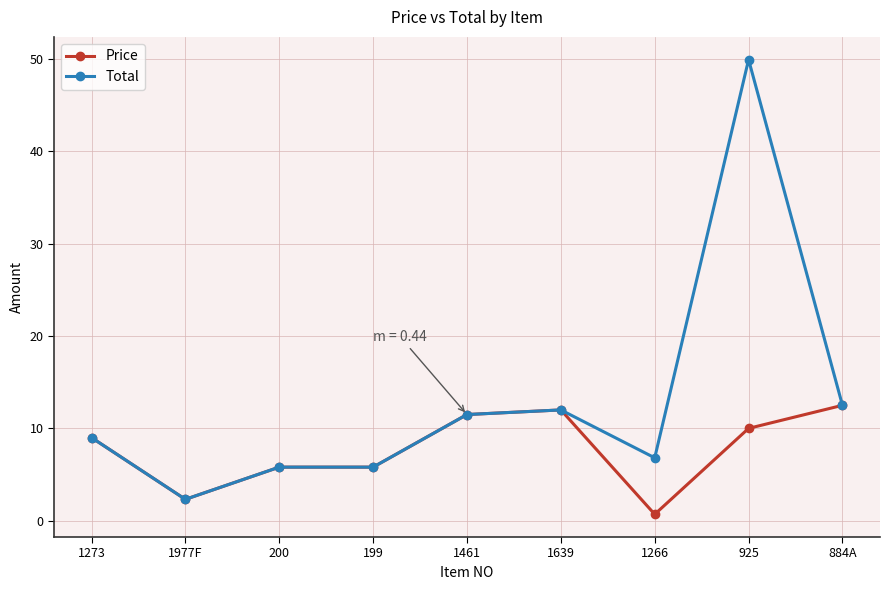

What is the total value across all series at 1266?

7.5